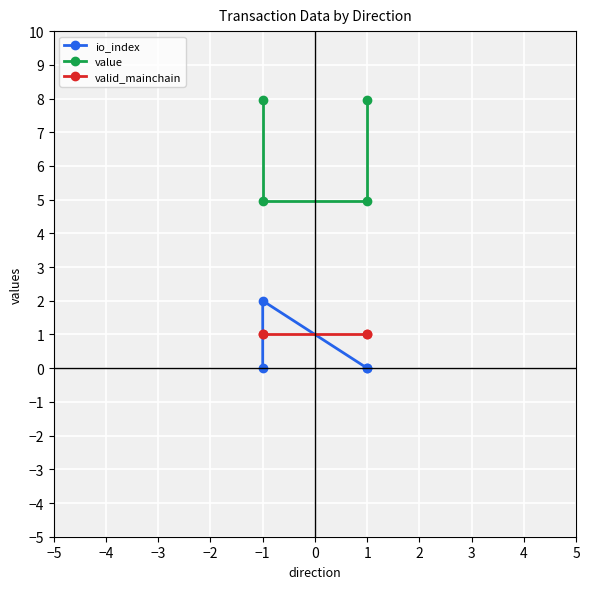

True or false: valid_mainchain has a value of 0.5 at 1.

False